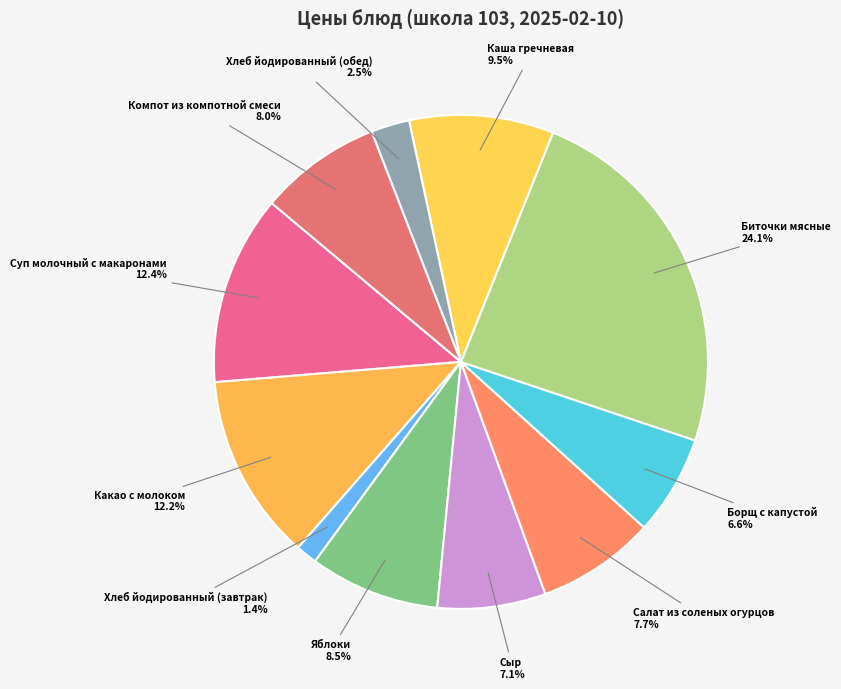

To the nearest percent, what is the difference between the Какао с молоком and Салат из соленых огурцов slice percentages?

4%